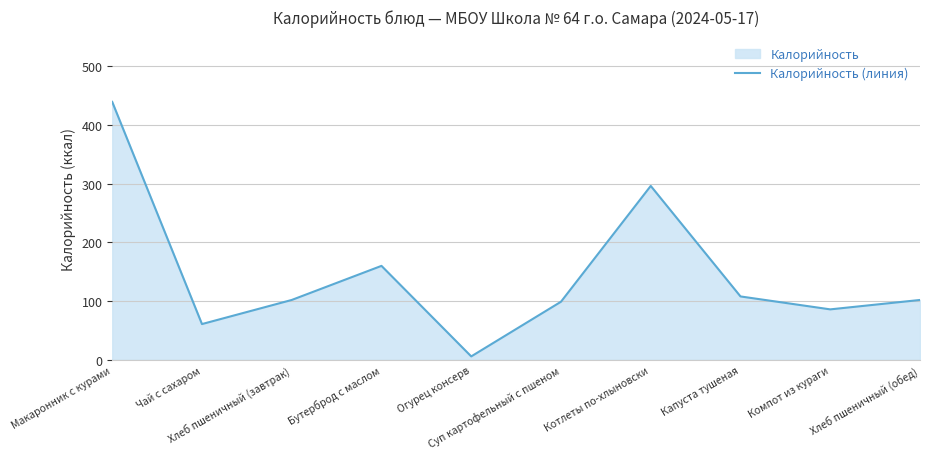

What is the value of the 5th point from the left?

6